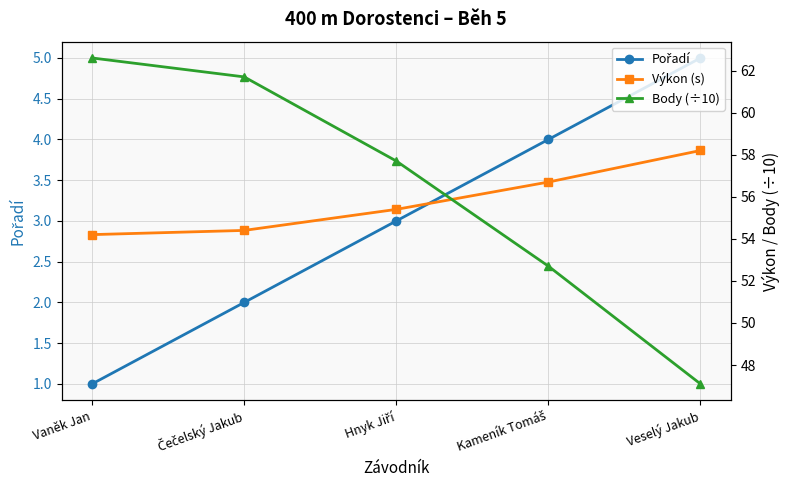

How many values in the Výkon (s) series are below 55?

2